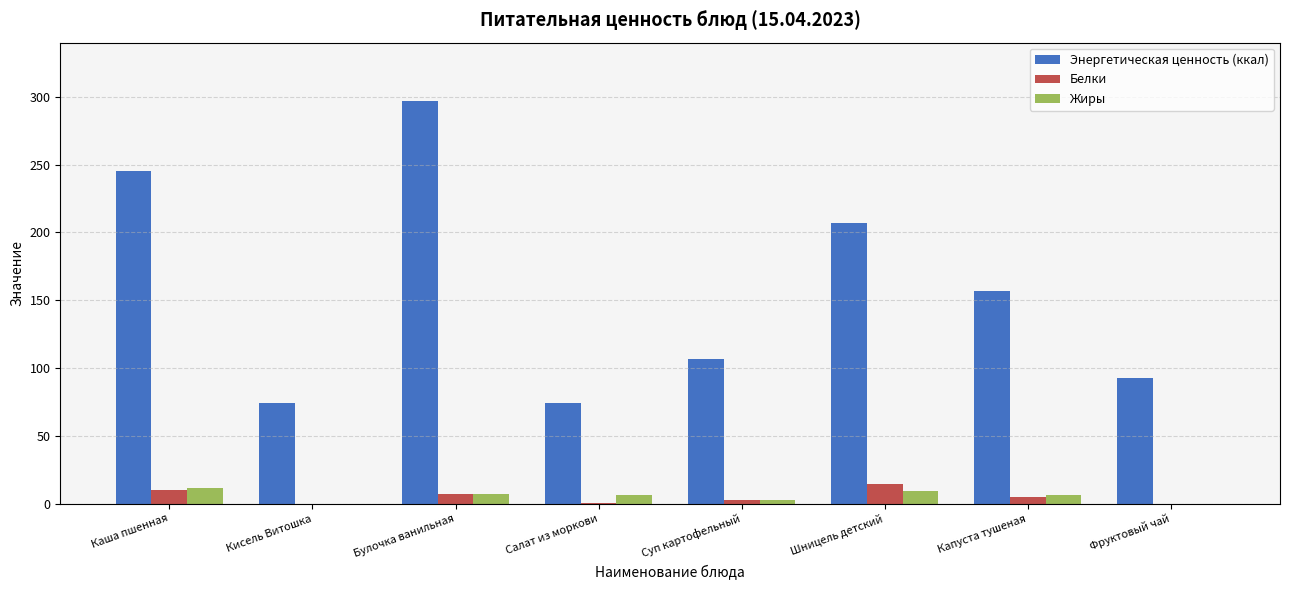

Between Капуста тушеная and Фруктовый чай, which series saw the biggest shift?

Энергетическая ценность (ккал)